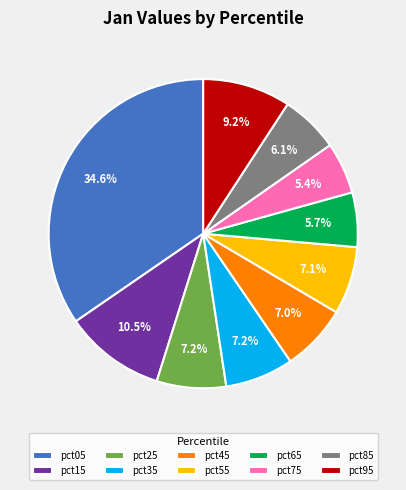

What is the largest slice in the pie chart?

pct05